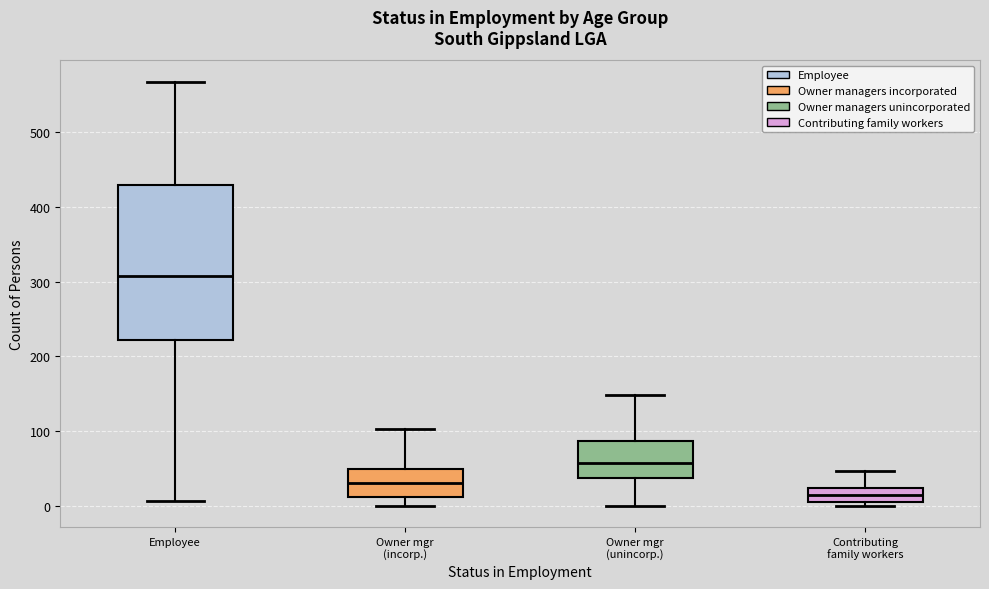

Which box's median line is the highest?

Employee